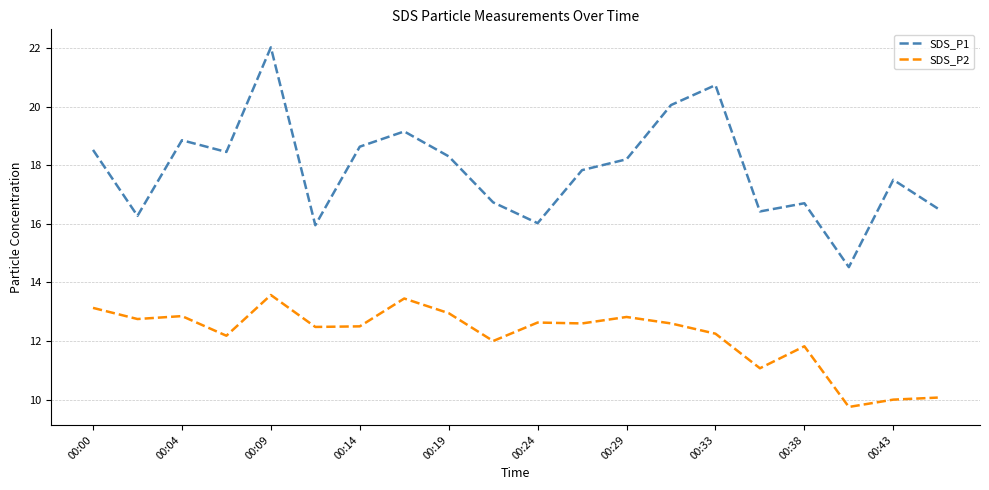

List the series in order of their overall mean, highest first.

SDS_P1, SDS_P2